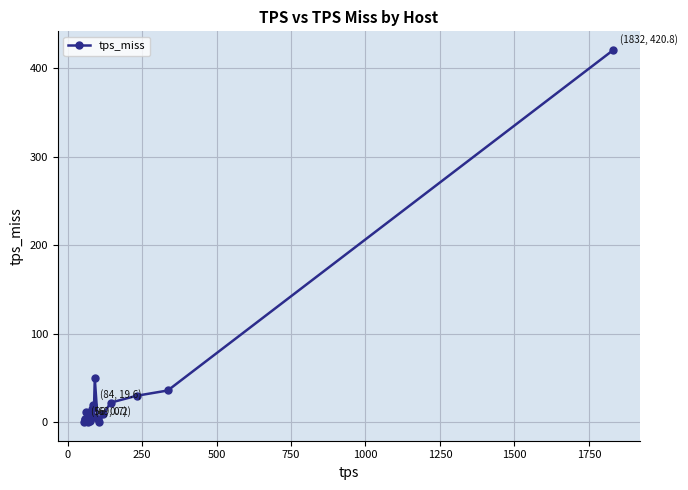

What is the difference between the second highest and second lowest values?

48.9